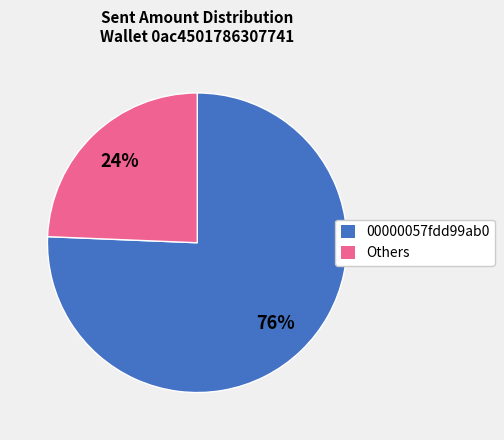

To the nearest percent, what percentage of the pie is 00000057fdd99ab0?

76%